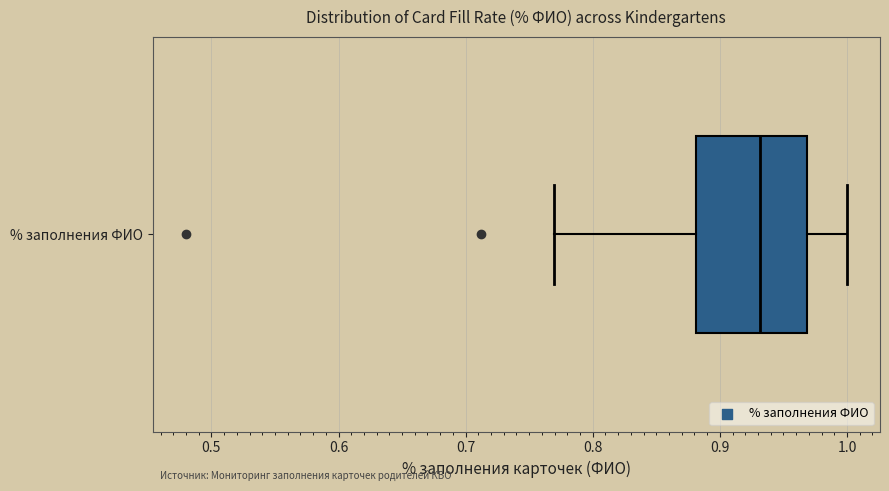

Where does the right whisker of the box for % заполнения ФИО end on the x-axis? The values are not printed on the chart, so give them approximately, as read against the axis.

1.00